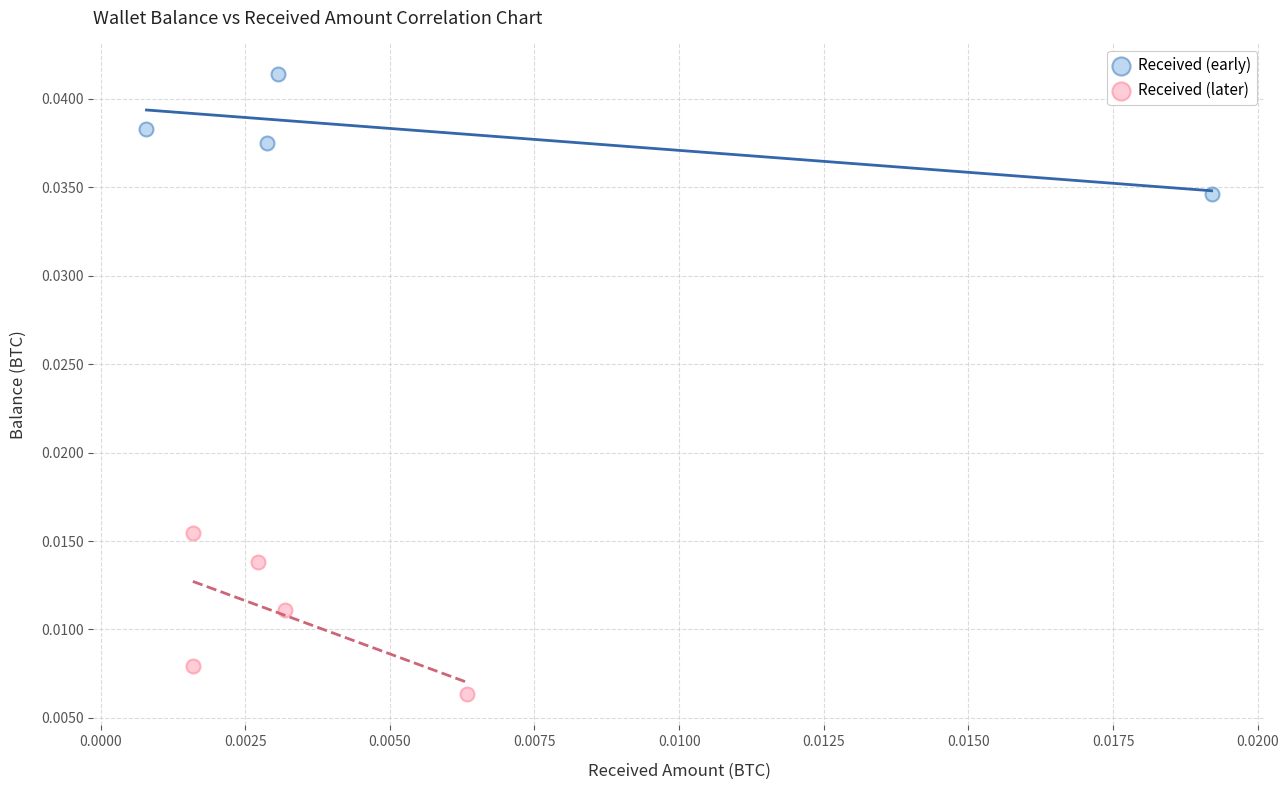

Which series reaches the maximum Y coordinate?

Received (early)